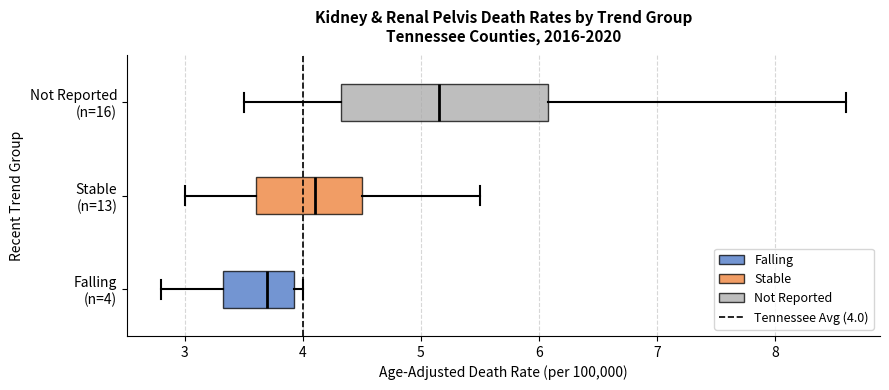

Comparing the boxes themselves (not the whiskers), which one is the widest?

Not Reported (n=16)